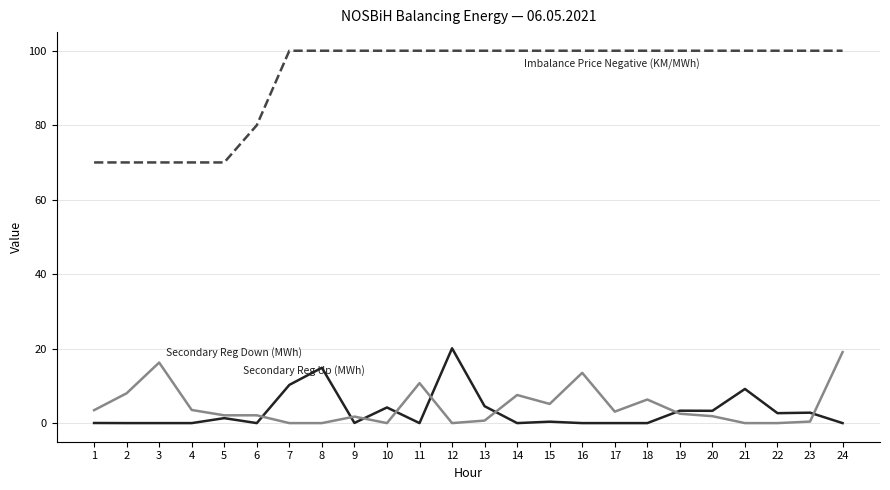

What is the maximum value shown in the chart?

100.0